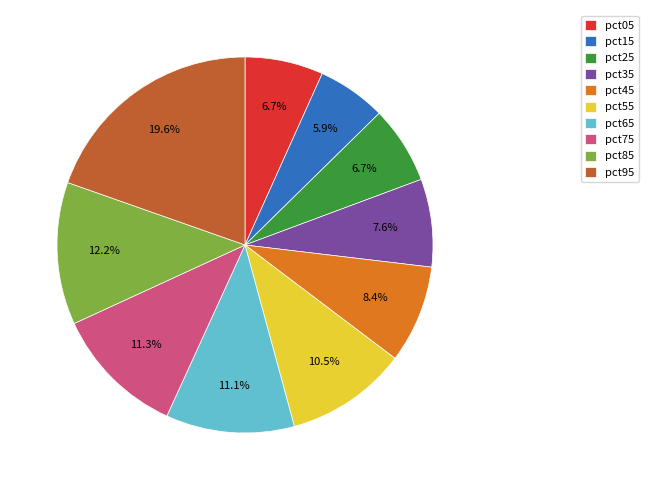

Which category has the biggest portion of the pie?

pct95